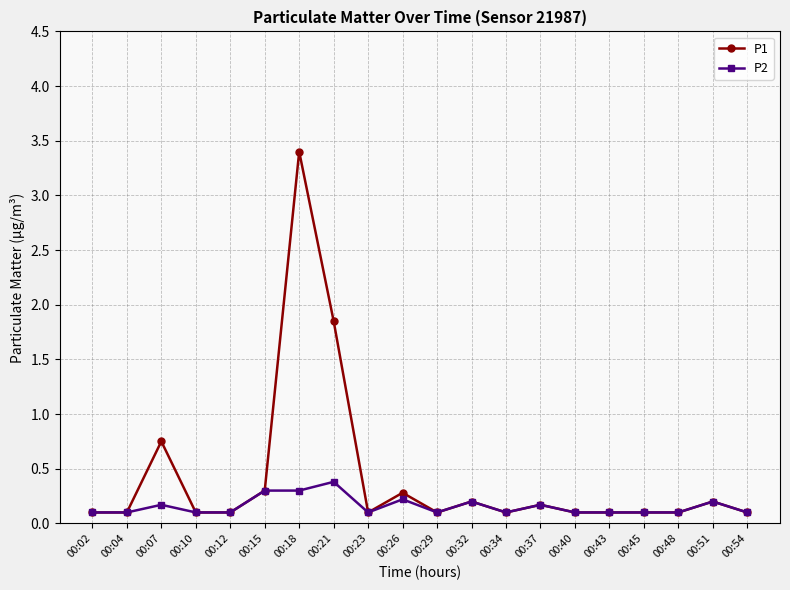

List the series in order of their peak value, lowest first.

P2, P1